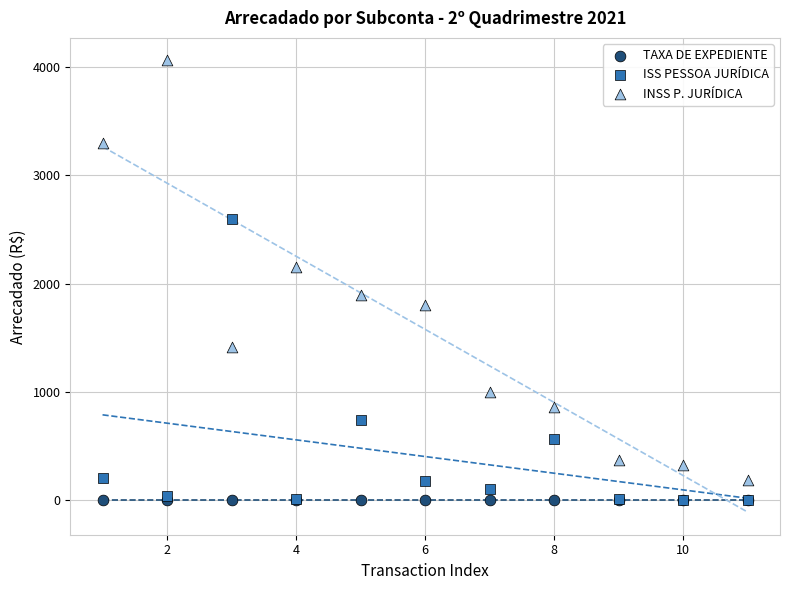

In the ISS PESSOA JURÍDICA series, what Y value is closest to 1298?

738.0